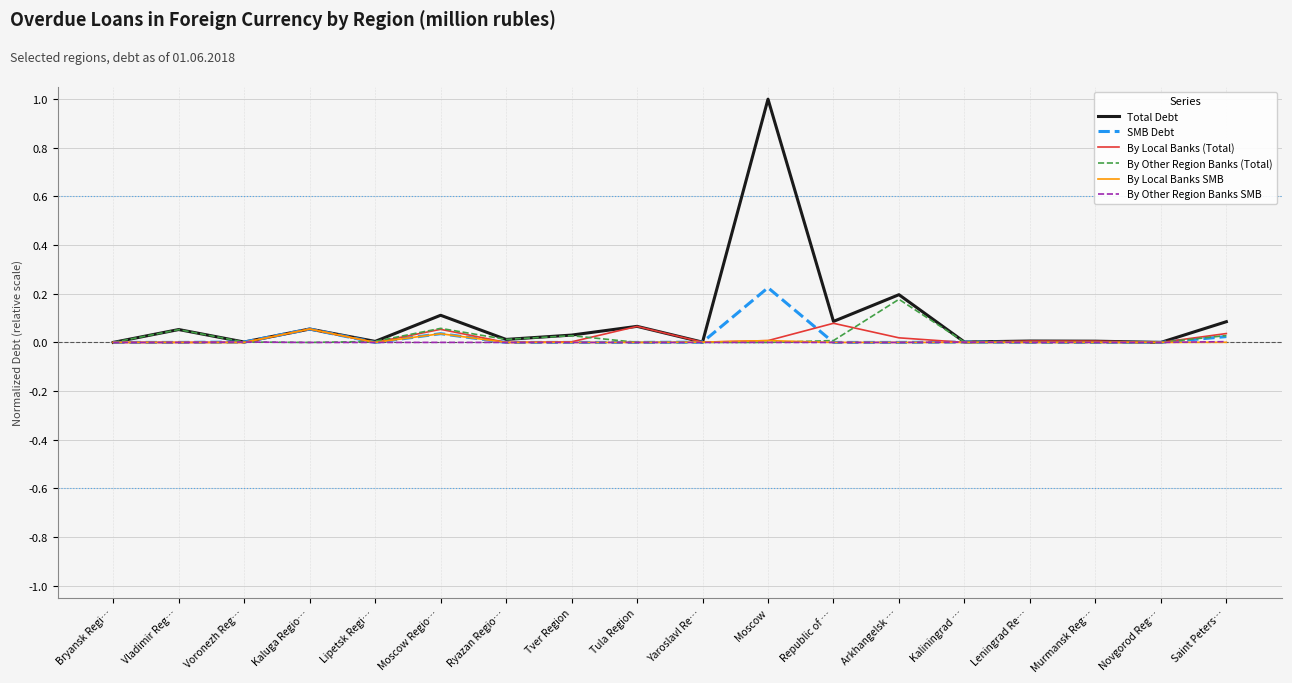

Which series has the widest spread of values?

Total Debt